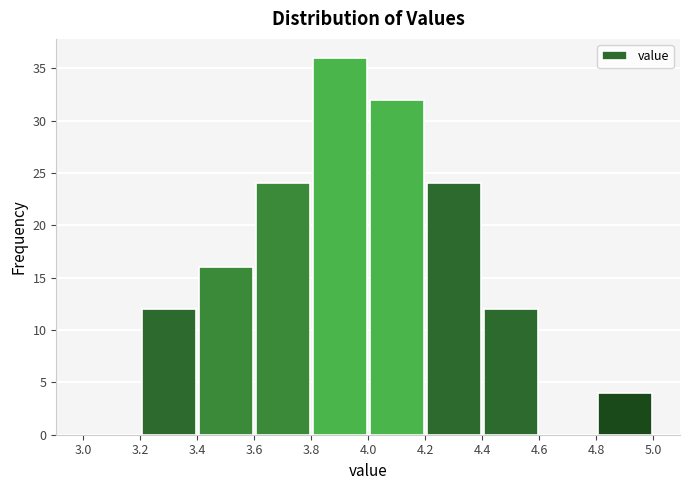

Reading left to right, list every bar in this chart as the range it spans on the x-axis followed by its height. The values are not printed on the chart, so give them approximately, as read against the axis.

3.0 to 3.2: 0
3.2 to 3.4: 12
3.4 to 3.6: 16
3.6 to 3.8: 24
3.8 to 4.0: 36
4.0 to 4.2: 32
4.2 to 4.4: 24
4.4 to 4.6: 12
4.6 to 4.8: 0
4.8 to 5.0: 4